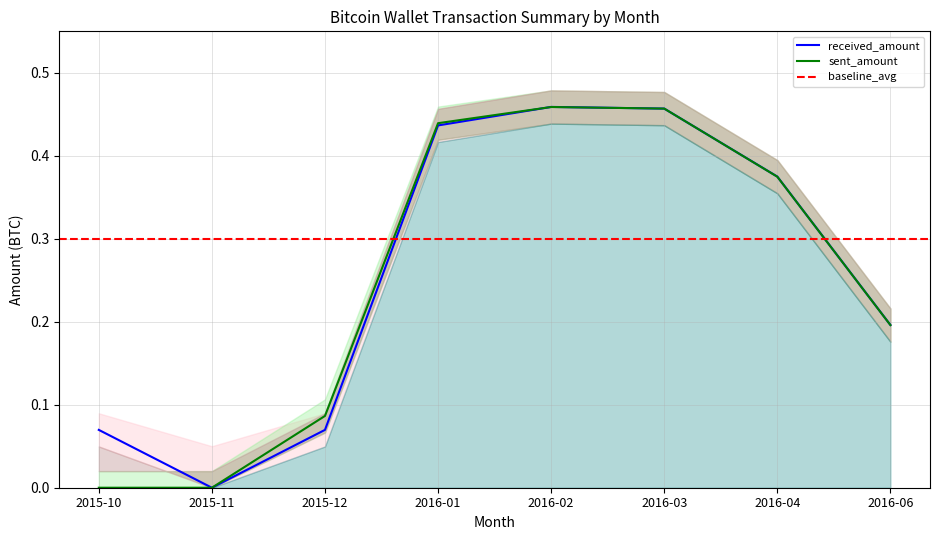

True or false: sent_amount and received_amount cross at least once.

True